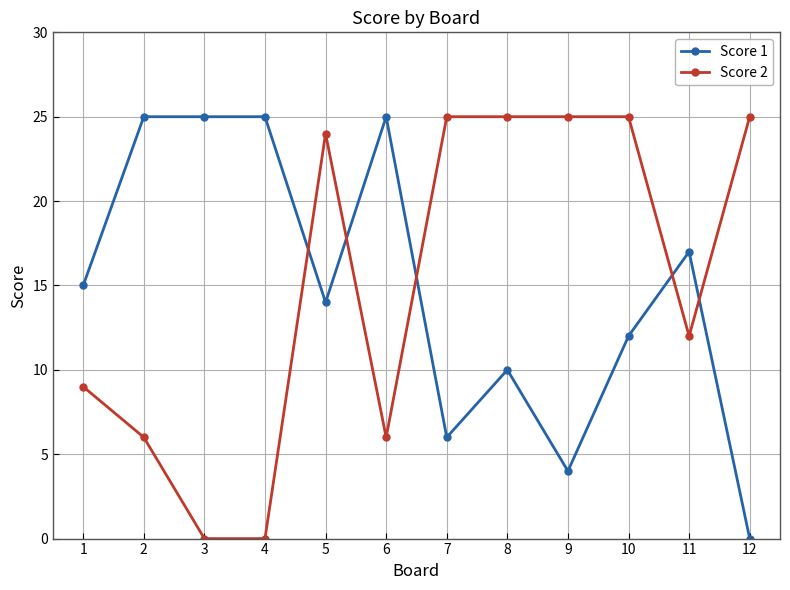

At 6, list the series in order from smallest to largest.

Score 2, Score 1